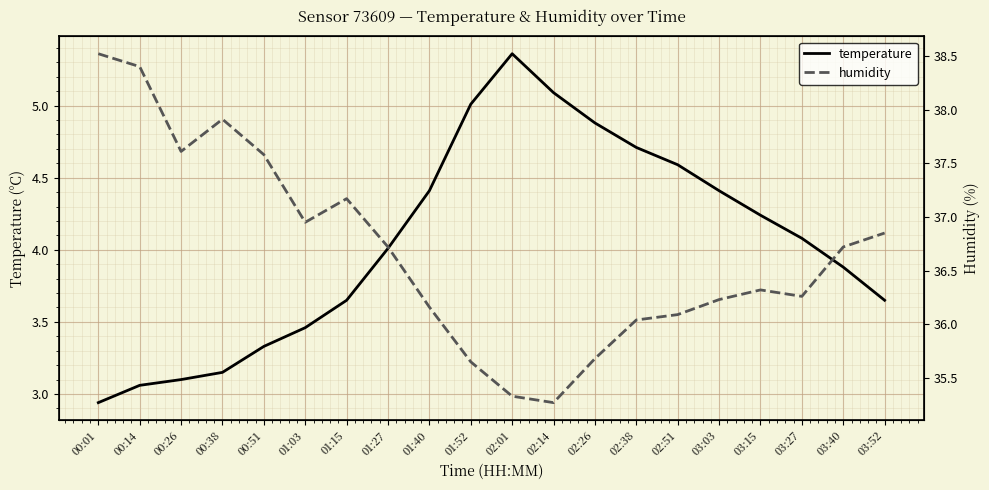

How many categories are shown in the chart?

20